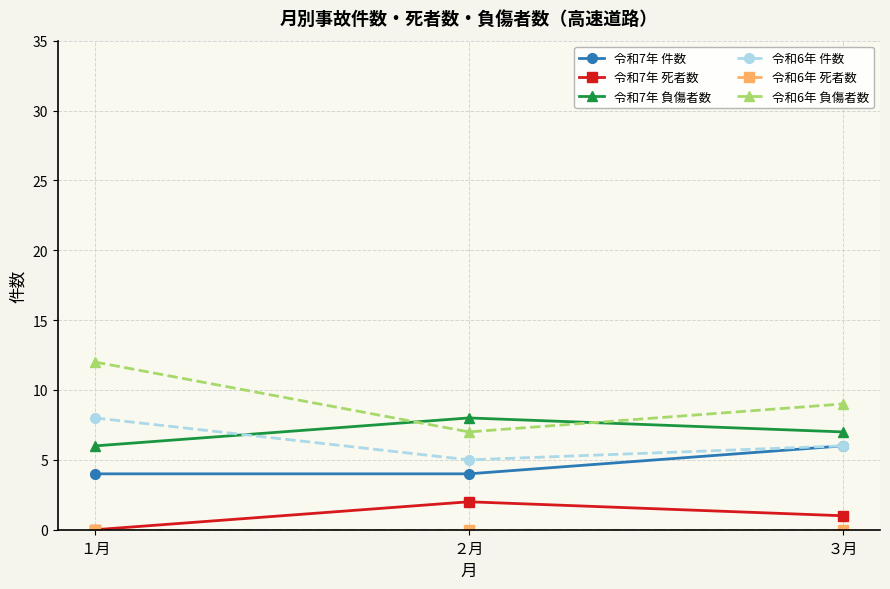

At which label does 令和7年 負傷者数 reach its minimum?

１月